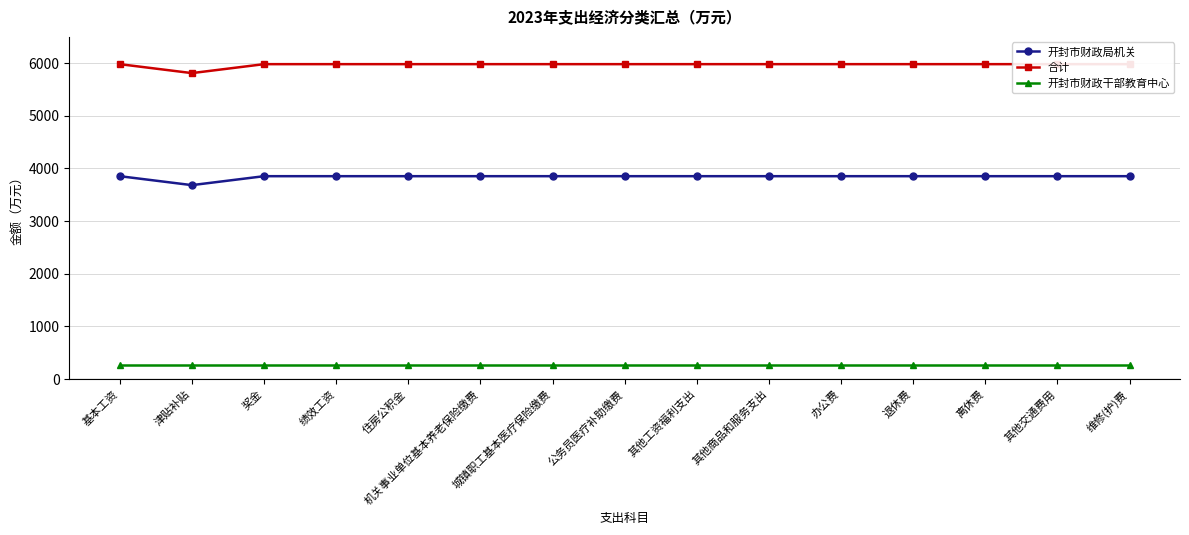

How many interior local valleys does the 开封市财政局机关 series have?

1